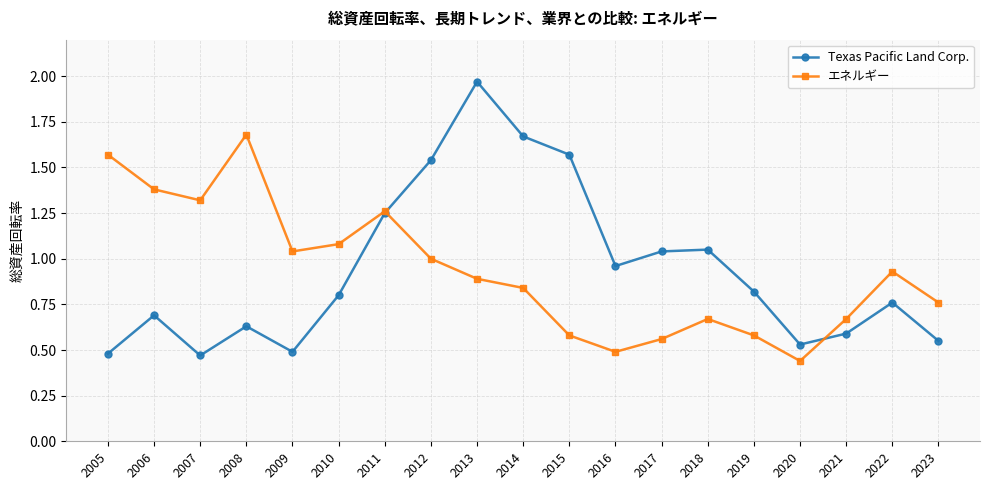

At which category does Texas Pacific Land Corp. reach its first local valley?

2007